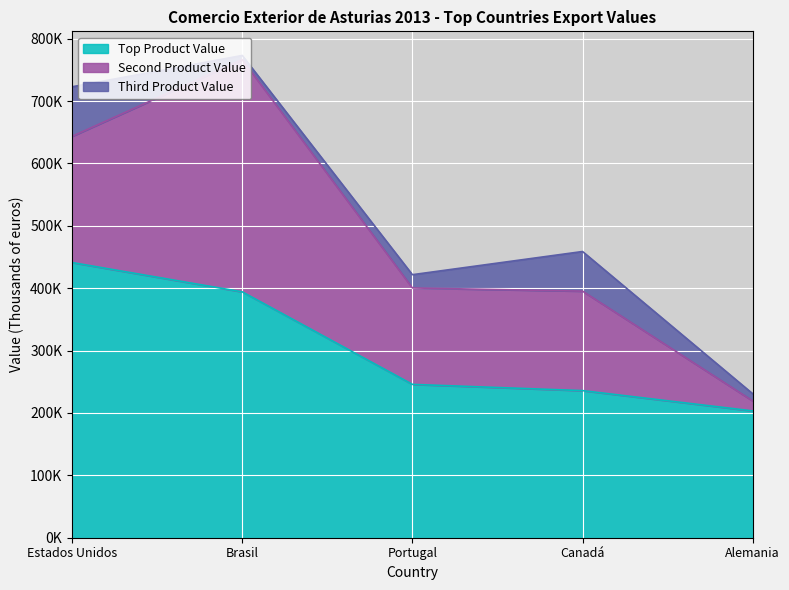

How many data points in Top Product Value are less than 245844?

2